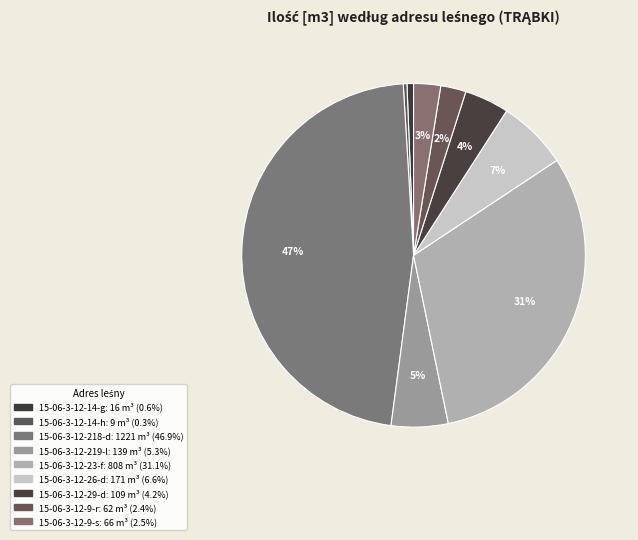

Which category has the biggest portion of the pie?

15-06-3-12-218-d